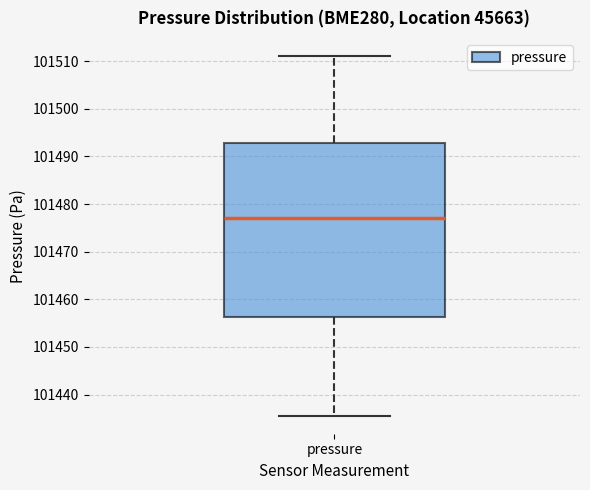

Transcribe this box plot: give where the median line is, the range the box spans, and where the two whiskers end, as read against the y-axis. The values are not printed on the chart, so give them approximately, as read against the axis.

median 101477, box 101456 to 101493, whiskers 101436 to 101511